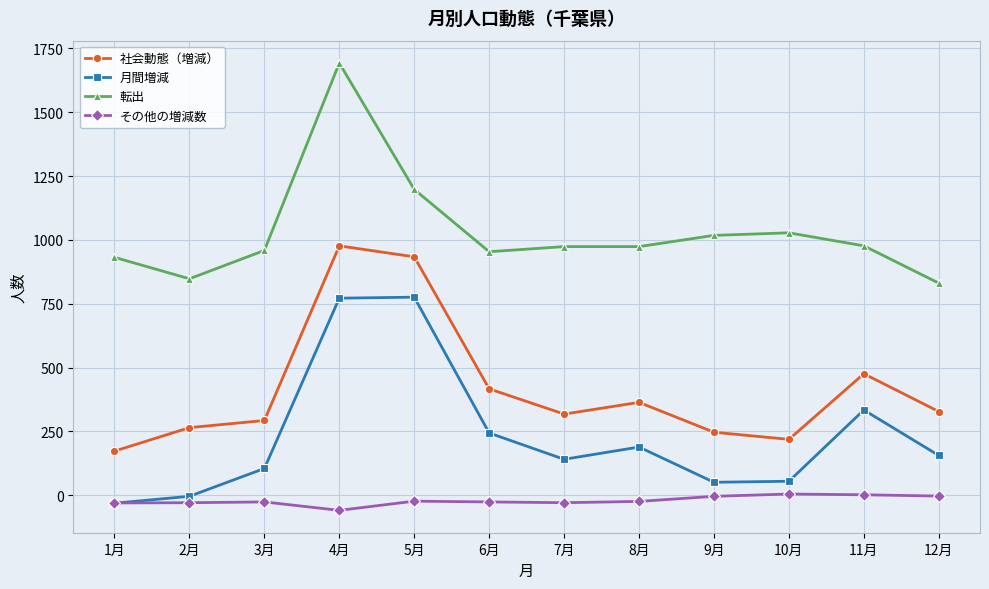

What is the label of the 5th point from the right?

8月